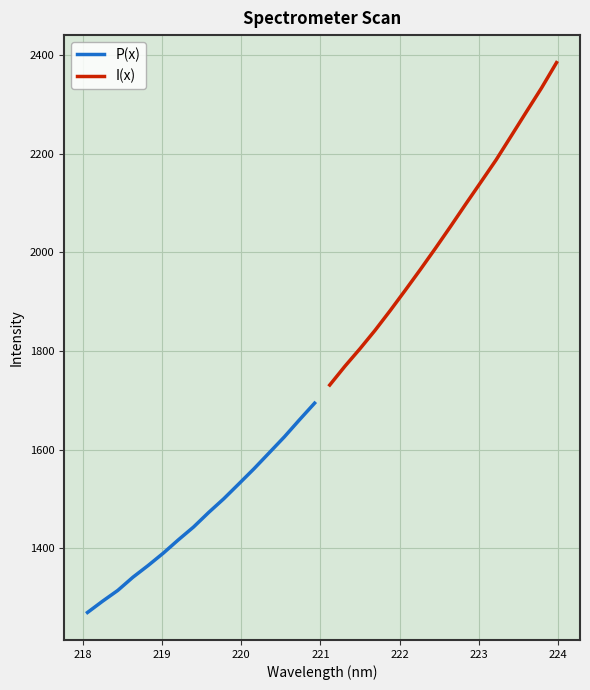

What is the maximum value for P(x)?

1694.4